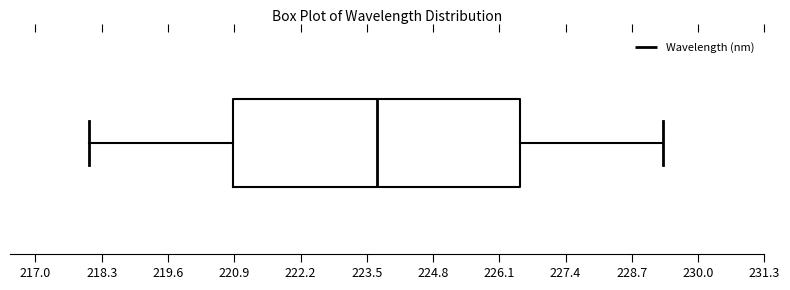

Transcribe this box plot: give where the median line is, the range the box spans, and where the two whiskers end, as read against the x-axis. The values are not printed on the chart, so give them approximately, as read against the axis.

median 223.6, box 220.8 to 226.6, whiskers 218.0 to 229.4